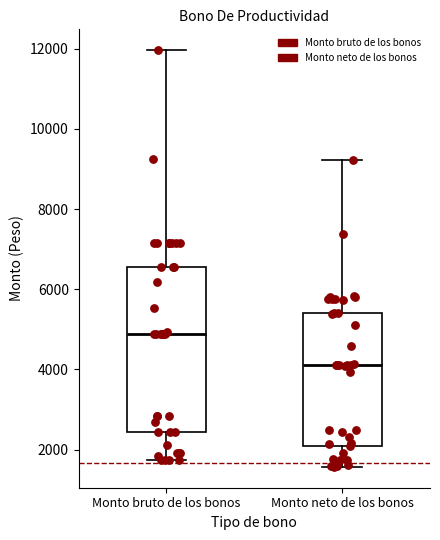

Reading left to right, read every box against the y-axis: the position of its median line, the range the box covers, and the ends of its whiskers. The values are not printed on the chart, so give them approximately, as read against the axis.

Monto bruto de los bonos: median 4800, box 2400 to 6600, whiskers 1800 to 12000
Monto neto de los bonos: median 4200, box 2000 to 5400, whiskers 1600 to 9200